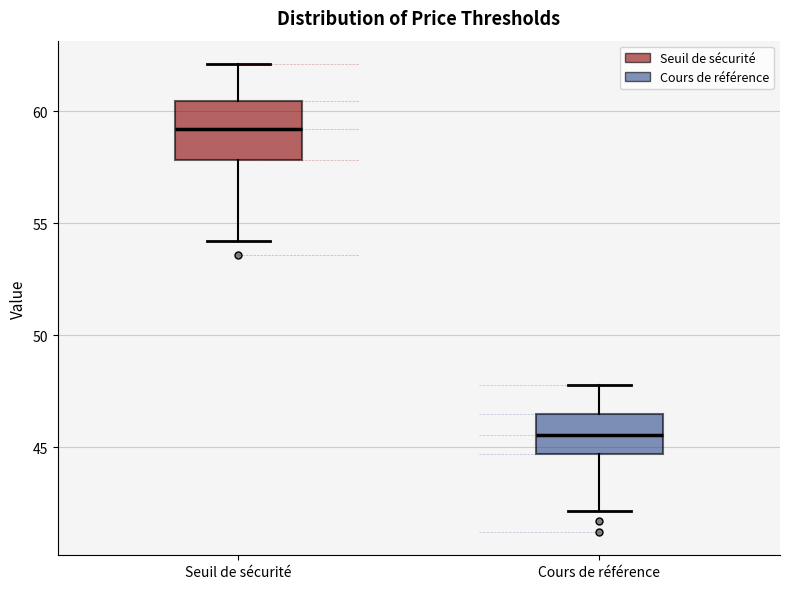

Which box's median line is the lowest?

Cours de référence